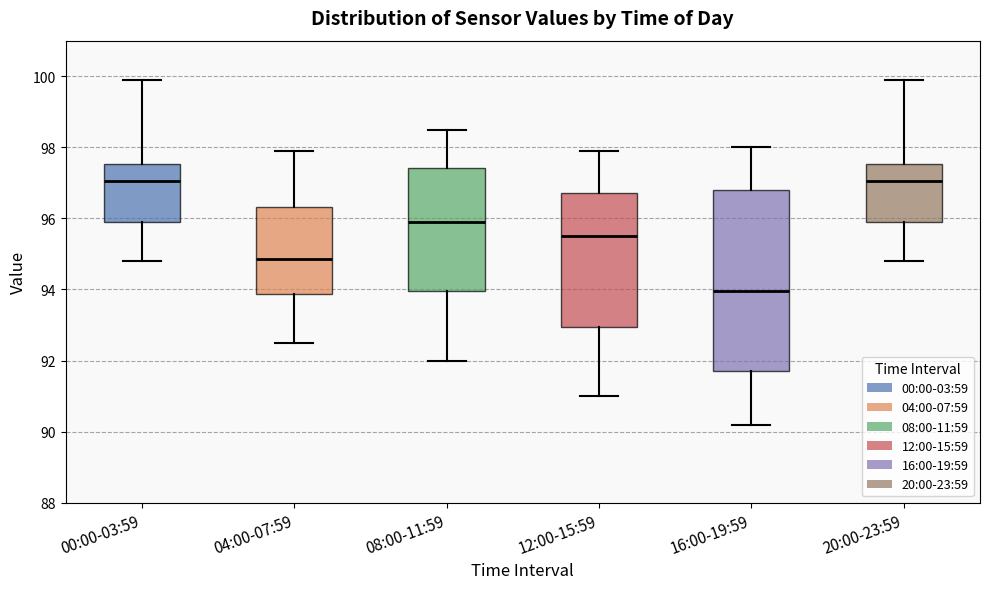

Reading left to right, transcribe this box plot: for each box, give where its median line is, the range the box spans, and where its two whiskers end, as read against the y-axis. The values are not printed on the chart, so give them approximately, as read against the axis.

00:00-03:59: median 97.0, box 96.0 to 97.6, whiskers 94.8 to 100.0
04:00-07:59: median 94.8, box 93.8 to 96.4, whiskers 92.6 to 98.0
08:00-11:59: median 96.0, box 94.0 to 97.4, whiskers 92.0 to 98.6
12:00-15:59: median 95.6, box 93.0 to 96.8, whiskers 91.0 to 98.0
16:00-19:59: median 94.0, box 91.8 to 96.8, whiskers 90.2 to 98.0
20:00-23:59: median 97.0, box 96.0 to 97.6, whiskers 94.8 to 100.0